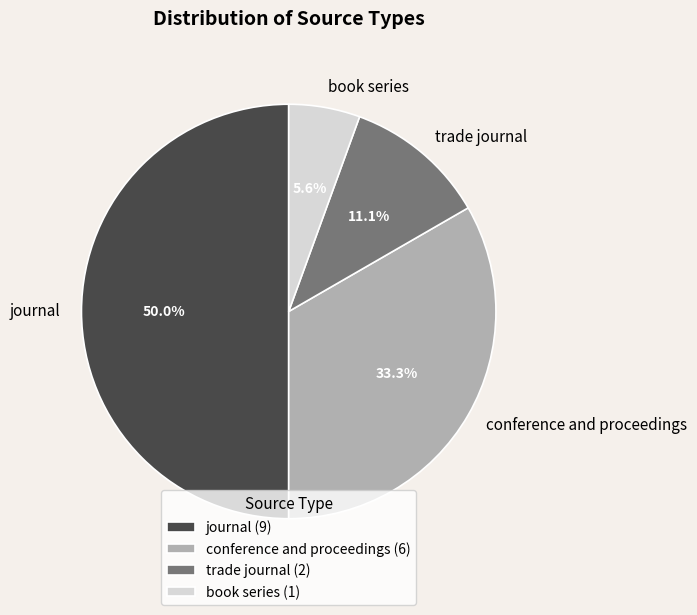

Rank the categories by value from highest to lowest.

journal, conference and proceedings, trade journal, book series